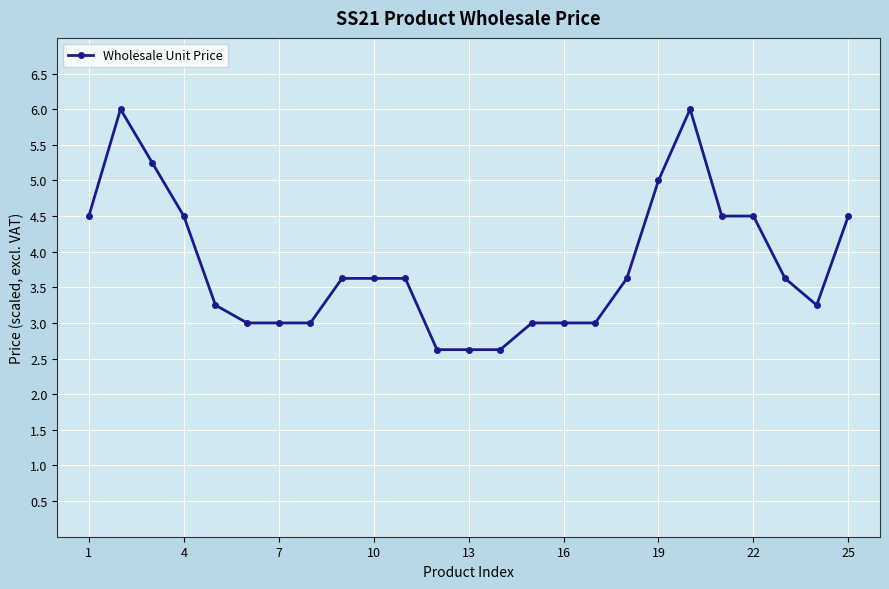

What is the maximum value shown in the chart?

6.0